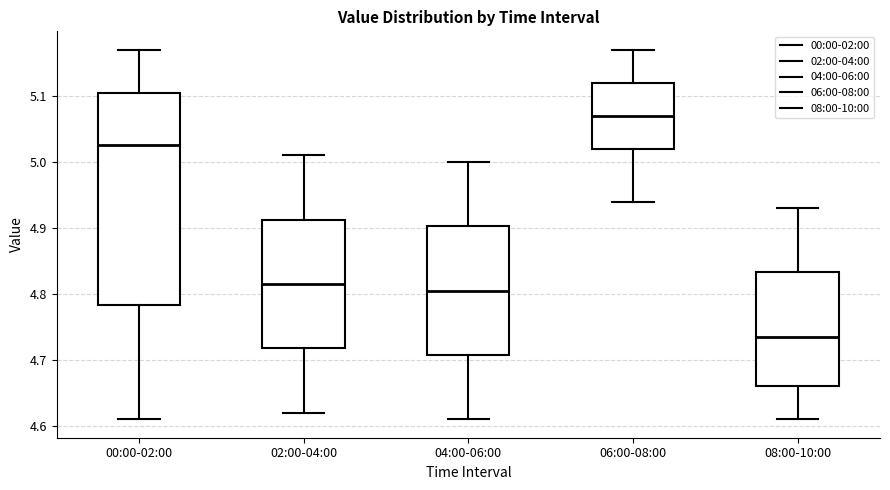

Which box is the tallest, from its lower edge to its upper edge?

00:00-02:00